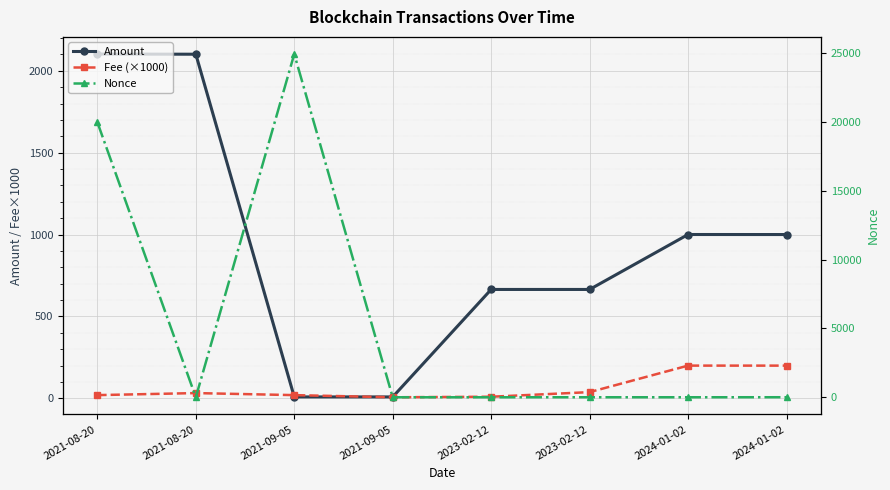

List the series in order of their overall mean, highest first.

Nonce, Amount, Fee (×1000)